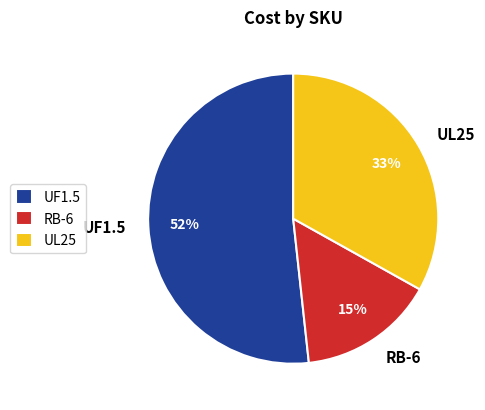

Which slice represents more than half of the pie?

UF1.5